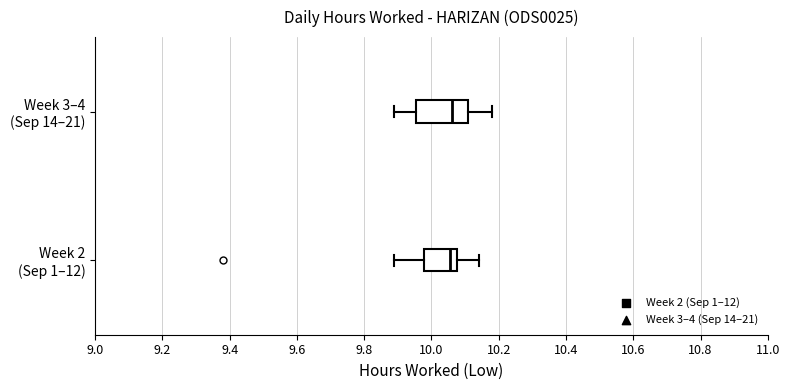

Where is the left edge of the box for Week 3–4 (Sep 14–21) on the x-axis? The values are not printed on the chart, so give them approximately, as read against the axis.

9.96